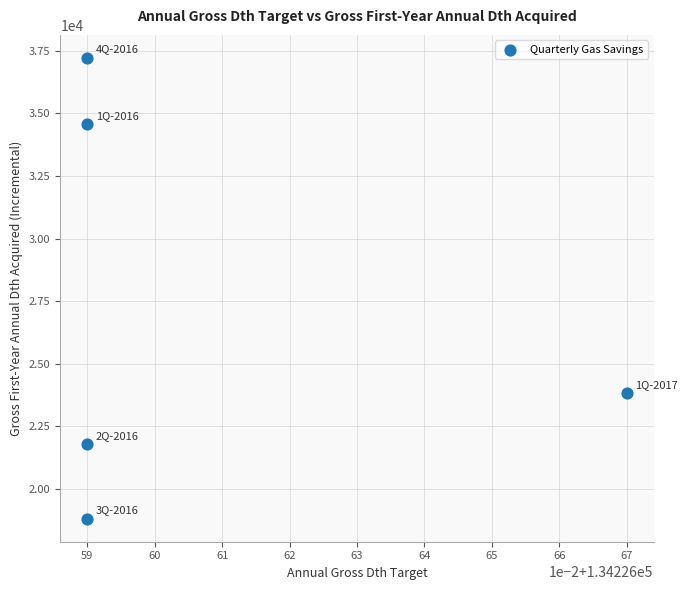

What is the average Y value?

27234.0